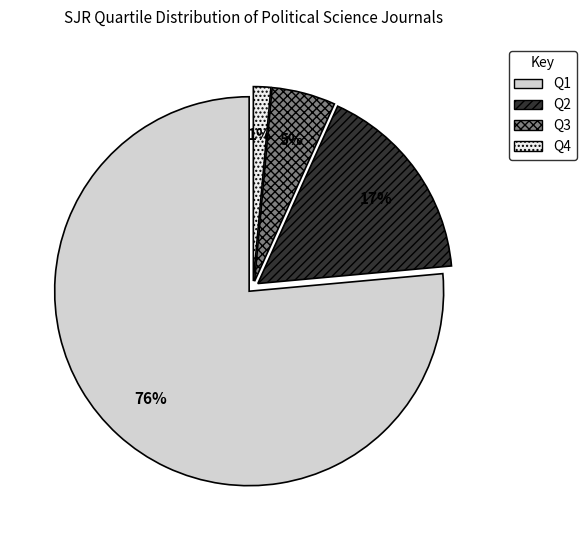

What is the largest slice in the pie chart?

Q1